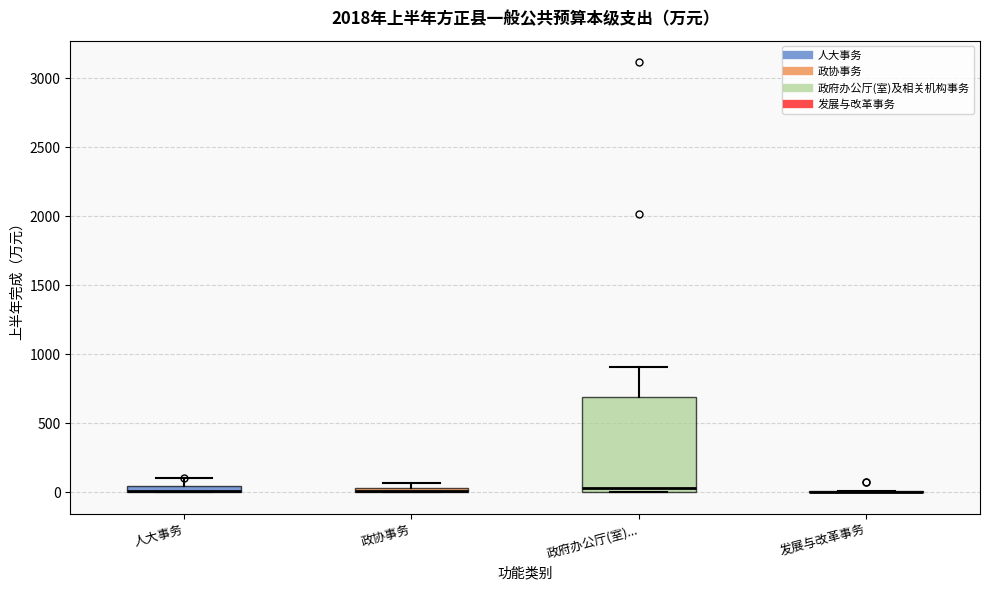

Where does the upper whisker of the box for 政府办公厅(室)... end on the y-axis? The values are not printed on the chart, so give them approximately, as read against the axis.

900